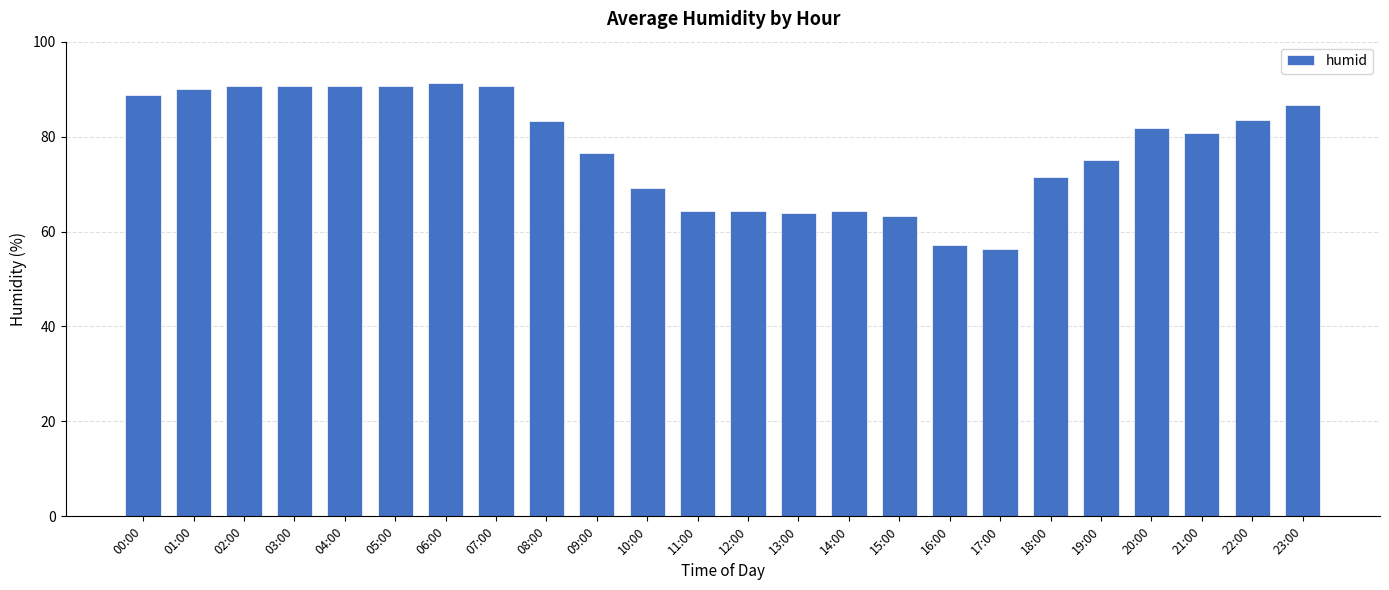

What is the smallest value displayed?

56.4